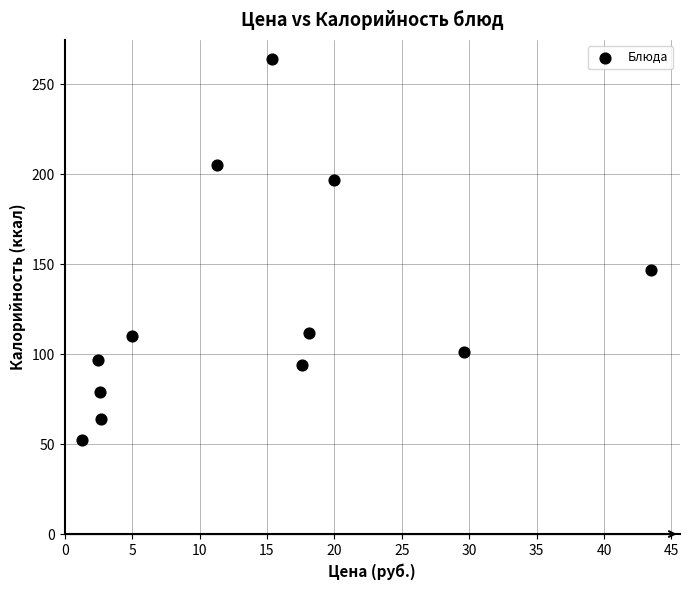

What Y value in the scatter plot is closest to 158?

147.0